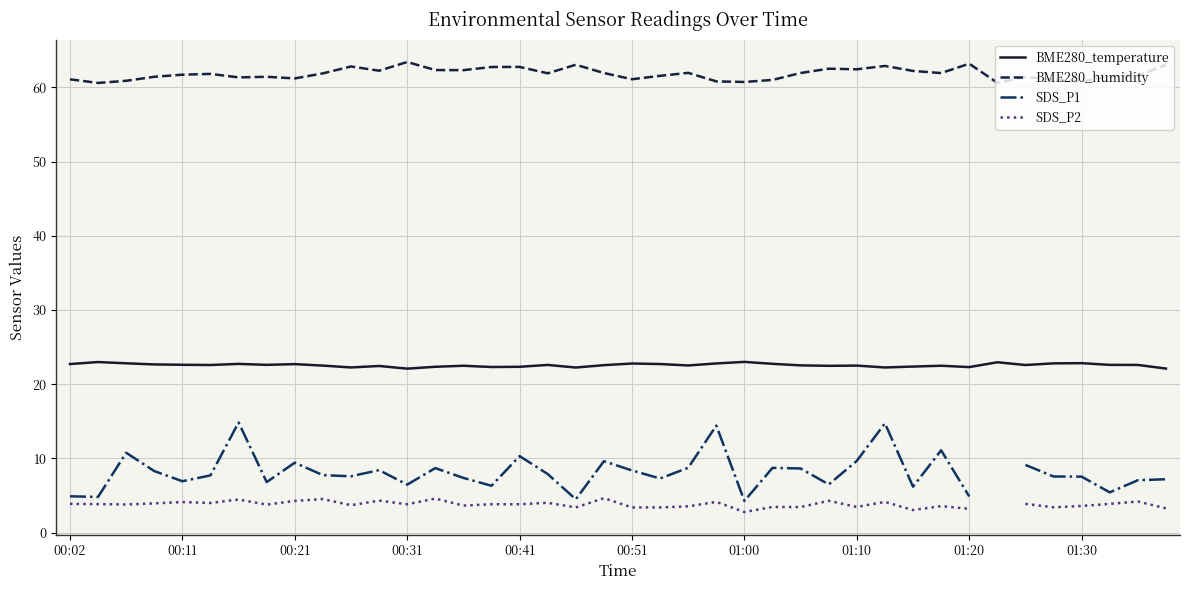

What position from the left is 26?

27